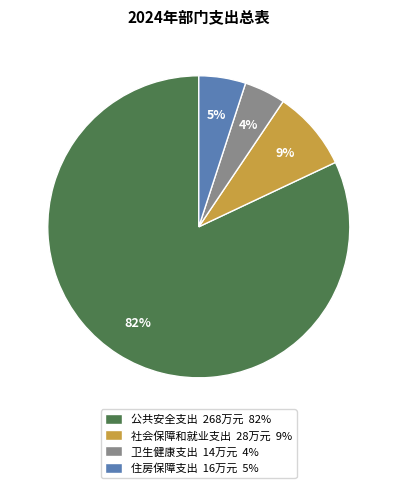

How many segments does this pie chart have?

4